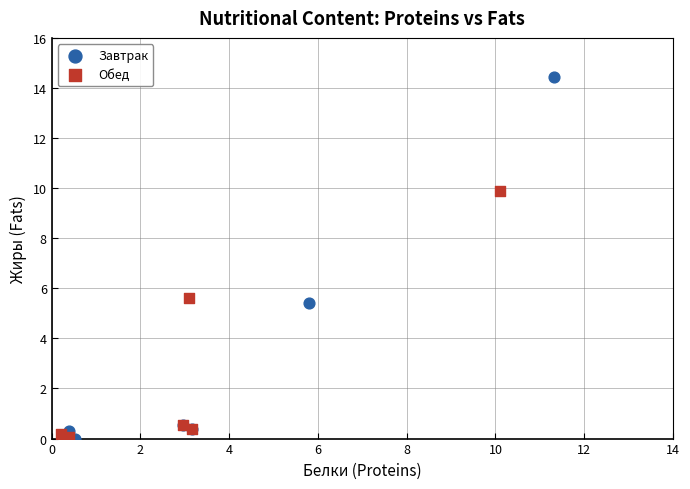

Which series reaches the maximum Y coordinate?

Завтрак